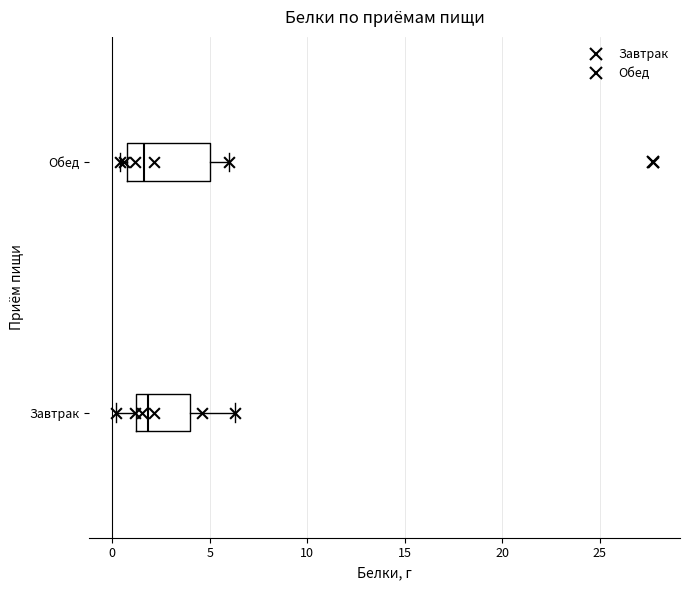

Reading bottom to top, read every box against the x-axis: the position of its median line, the range the box covers, and the ends of its whiskers. The values are not printed on the chart, so give them approximately, as read against the axis.

Завтрак: median 2.0, box 1.0 to 4.0, whiskers 0.0 to 6.5
Обед: median 1.5, box 0.5 to 5.0, whiskers 0.5 (just left of the box's left edge) to 6.0